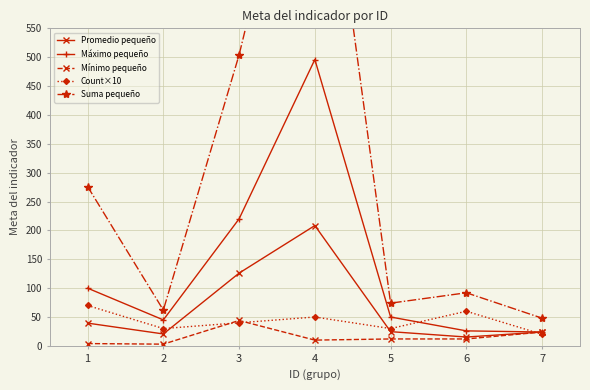

What is the maximum value for Promedio pequeño?

208.4